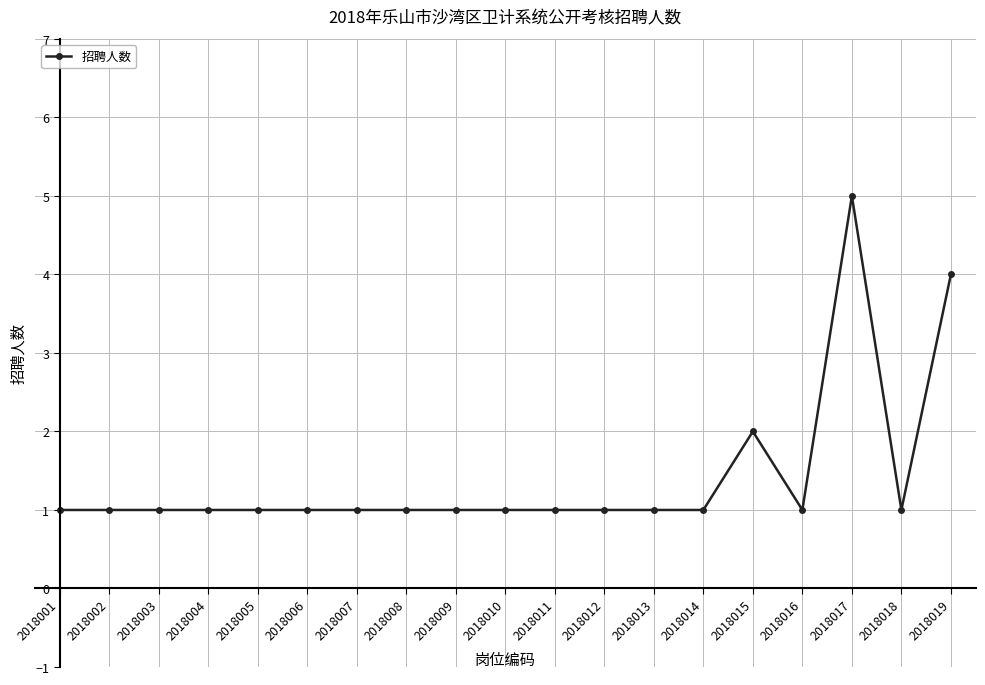

What is the greatest value displayed?

5